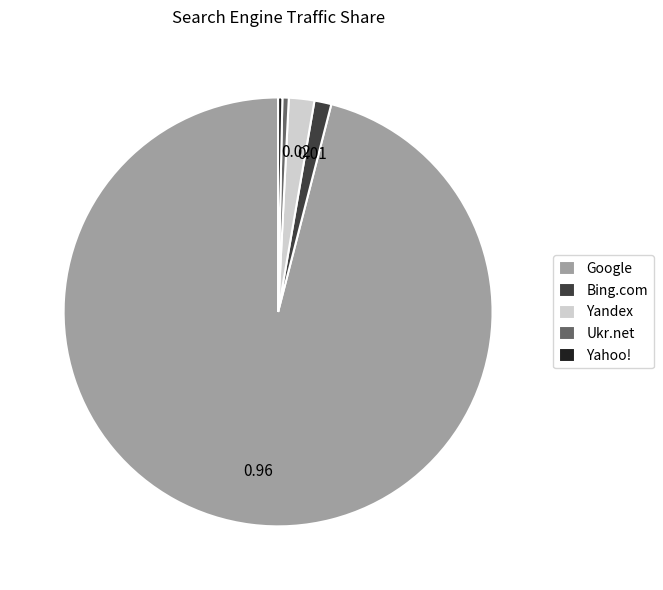

True or false: Ukr.net accounts for 11% of the total.

False